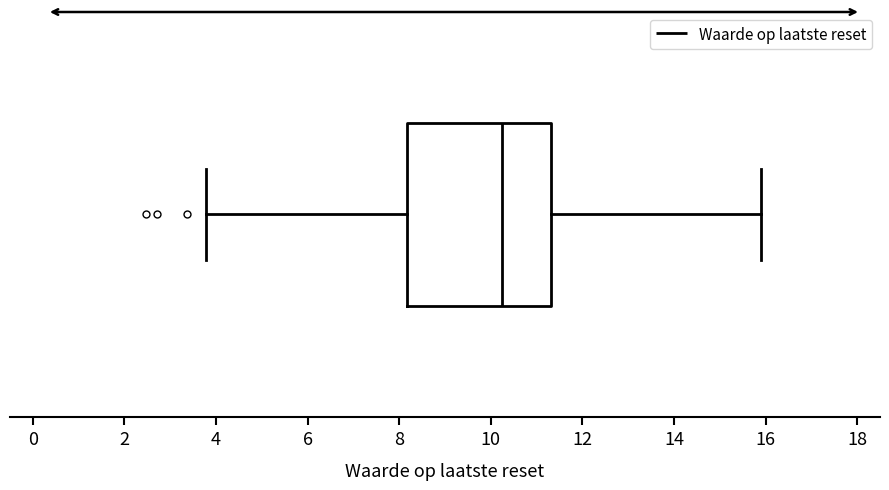

Where does the left whisker of the box end on the x-axis? The values are not printed on the chart, so give them approximately, as read against the axis.

3.8